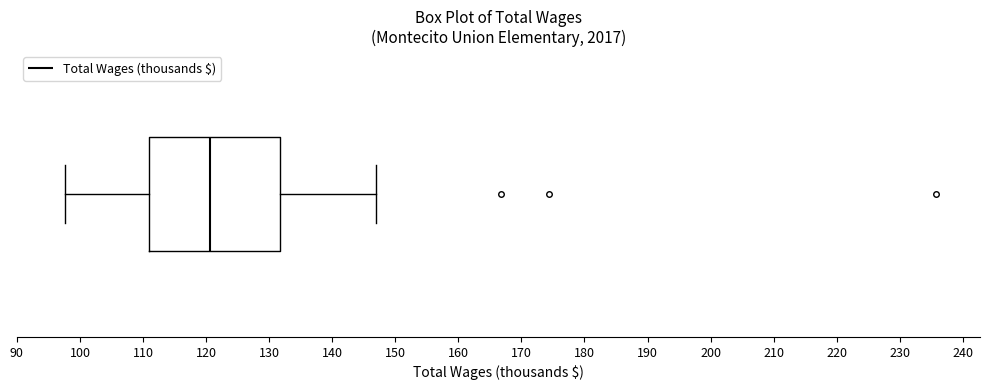

Read this box plot against the x-axis: the position of the median line, the range covered by the box, and the ends of both whiskers. The values are not printed on the chart, so give them approximately, as read against the axis.

median 121, box 111 to 132, whiskers 98 to 147